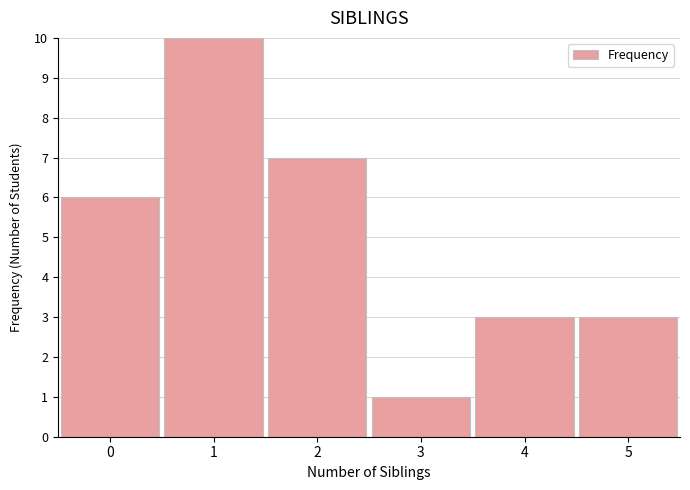

Reading right to left, extract all data points from this chart.

5=3	4=3	3=1	2=7	1=10	0=6